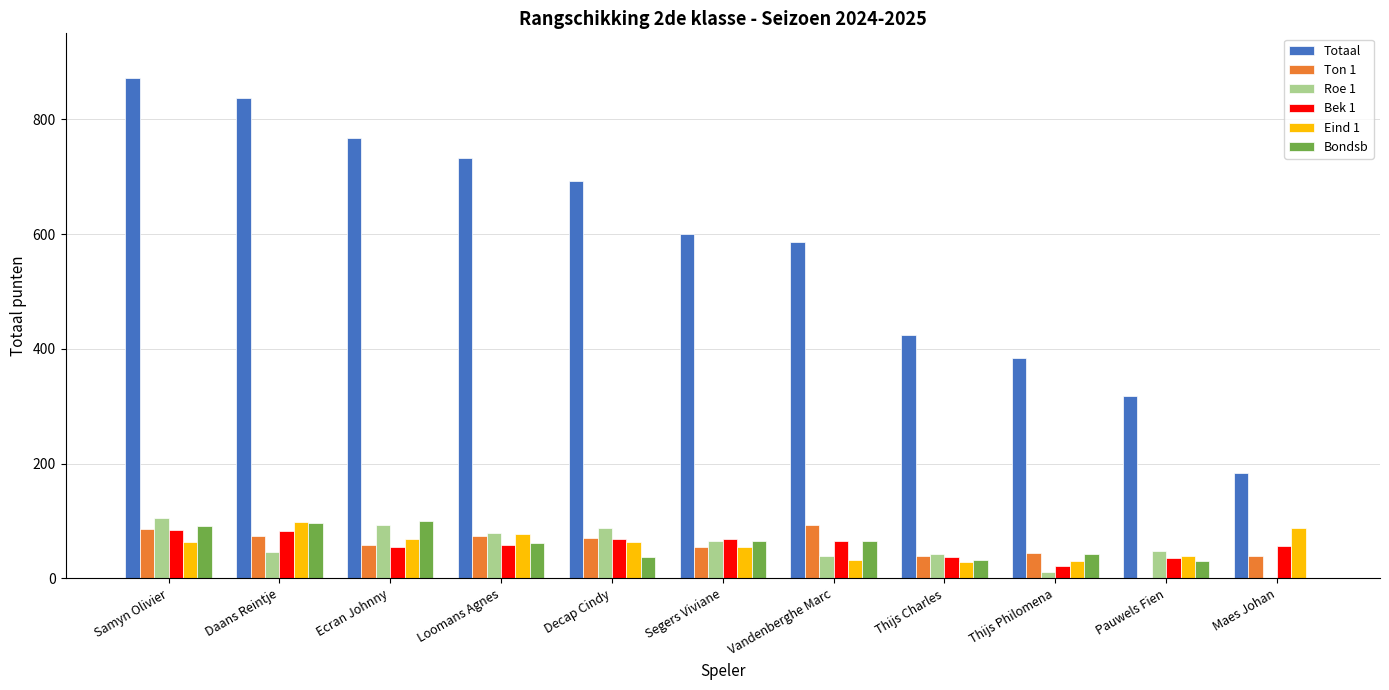

At which category is the sum across all series the highest?

Samyn Olivier